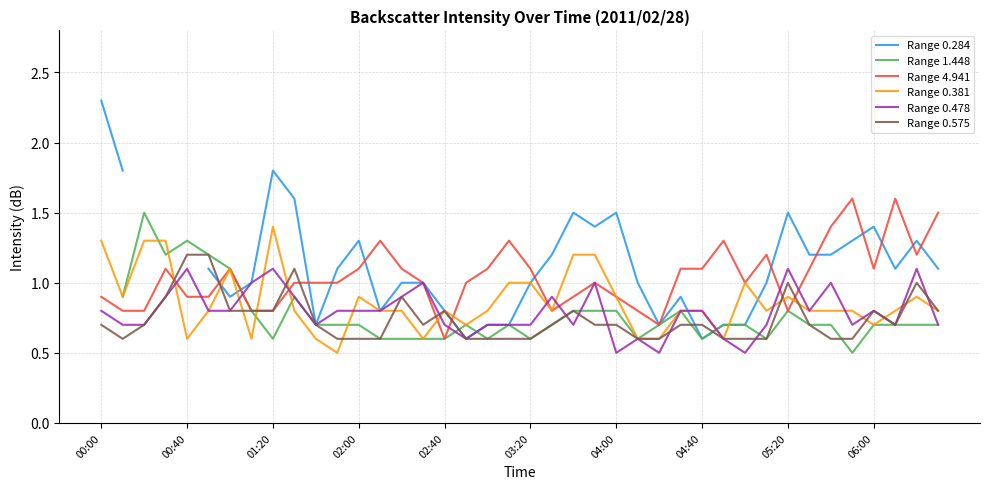

What is the highest value of the Range 0.478 series?

1.1